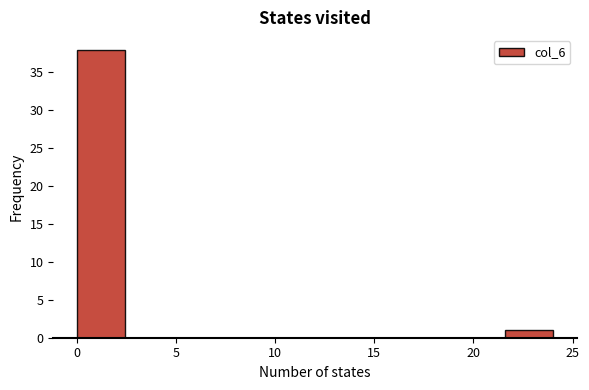

Which range on the x-axis has the tallest bar?

0.0 to 2.4